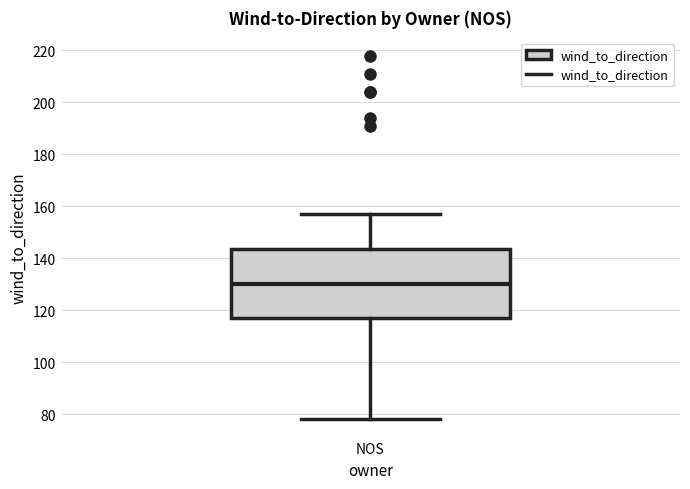

Read this box plot against the y-axis: the position of the median line, the range covered by the box, and the ends of both whiskers. The values are not printed on the chart, so give them approximately, as read against the axis.

median 130, box 118 to 144, whiskers 78 to 158